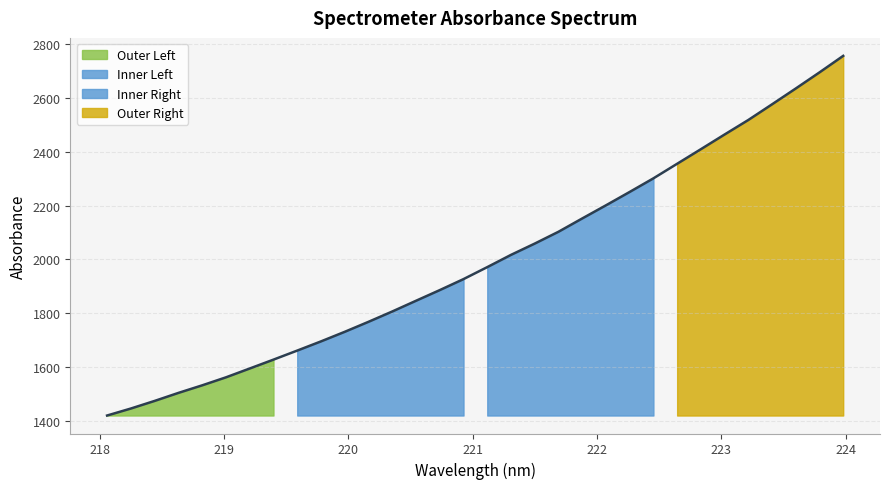

Rank the categories by value from lowest to highest.

218.0596, 218.2508, 218.442, 218.6332, 218.8244, 219.0156, 219.2067, 219.3979, 219.589, 219.7801, 219.9712, 220.1623, 220.3533, 220.5444, 220.7354, 220.9264, 221.1174, 221.3083, 221.4993, 221.6902, 221.8812, 222.0721, 222.263, 222.4538, 222.6447, 222.8355, 223.0264, 223.2172, 223.408, 223.5987, 223.7895, 223.9802